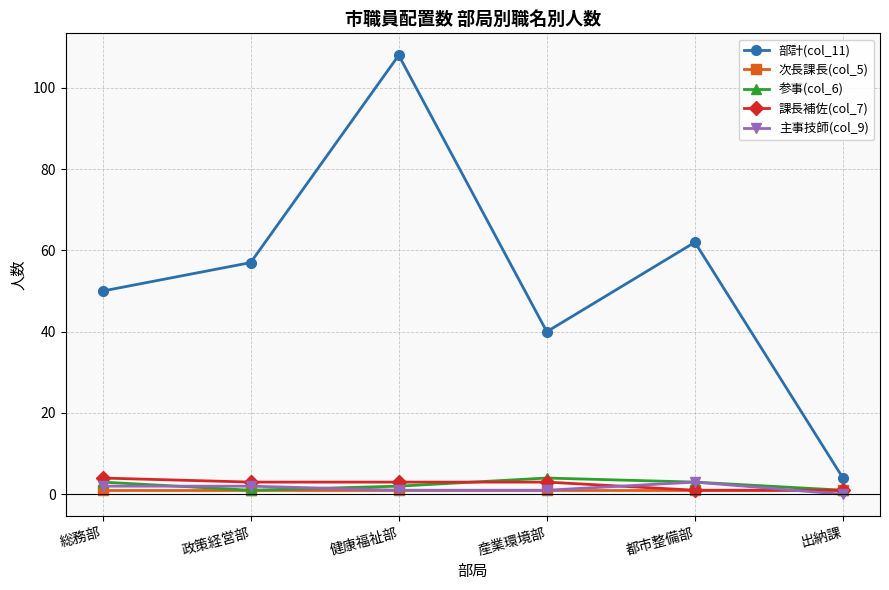

Which category has the highest value across all series?

健康福祉部